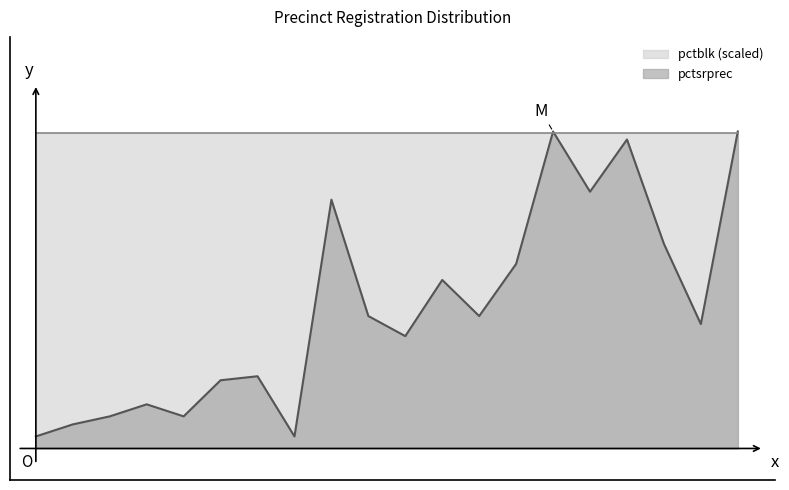

Reading right to left, list all the values displayed in this chart.

20=10.1	19=3.9	18=6.5	17=9.8	16=8.1	15=10.1	14=5.9	13=4.2	12=5.3	11=3.6	10=4.2	9=7.9	8=0.4	7=2.3	6=2.2	5=1.0	4=1.4	3=1.0	2=0.8	1=0.4